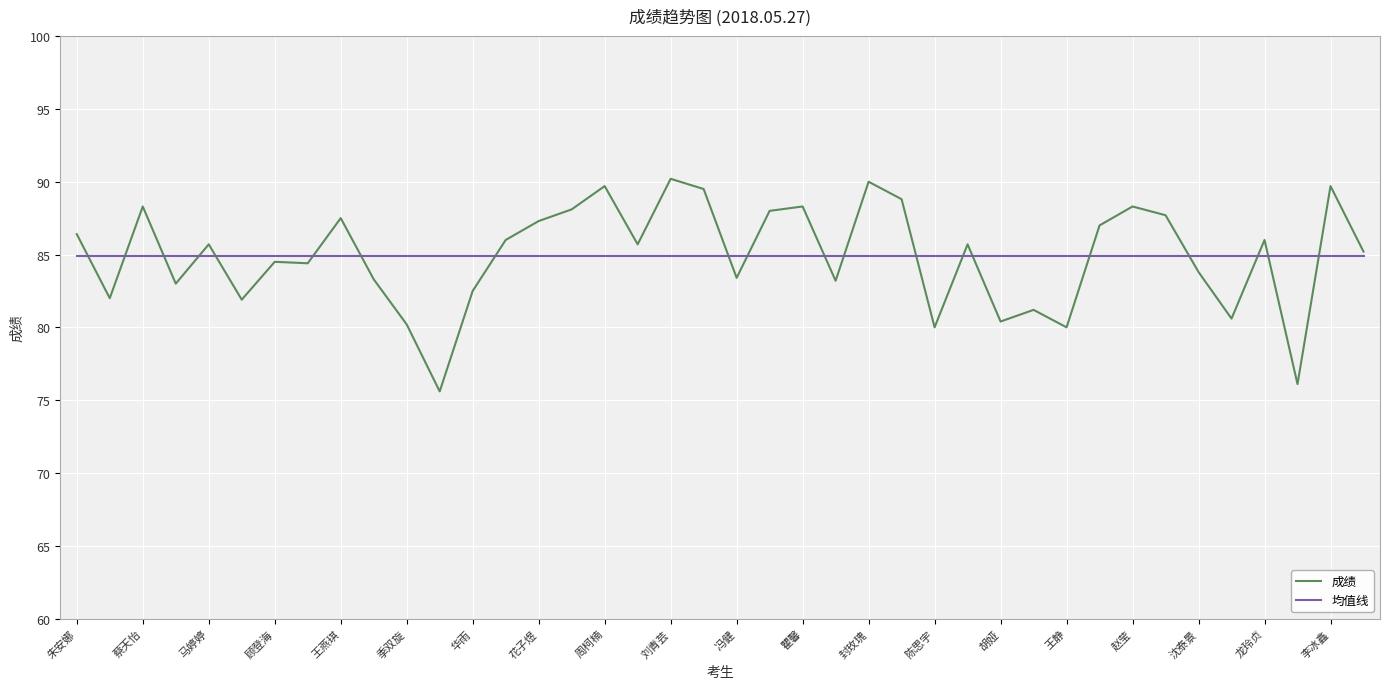

Rank the series by their maximum value, from highest to lowest.

成绩, 均值线